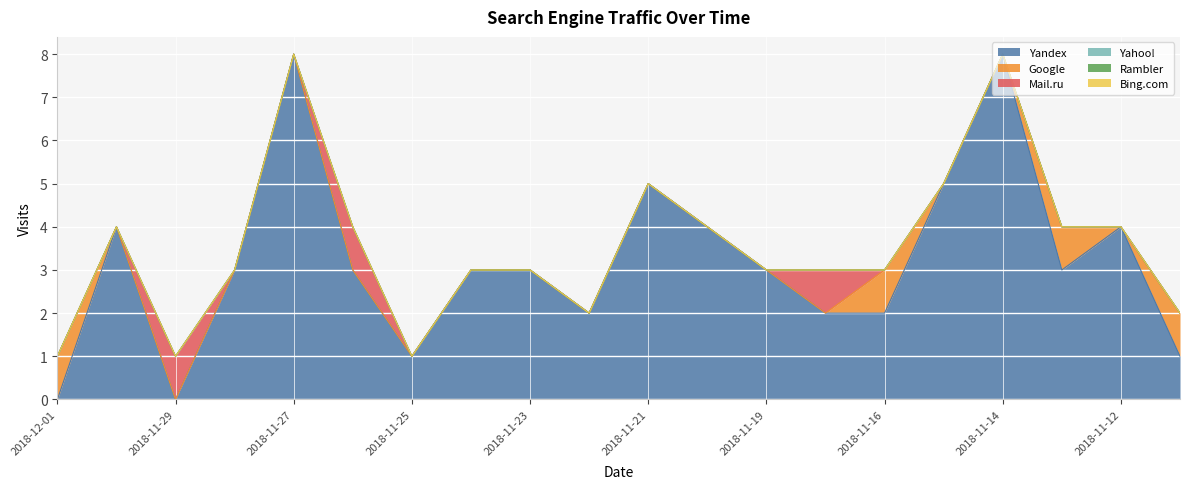

The Yandex series shows 2 at 2018-11-23. True or false?

False